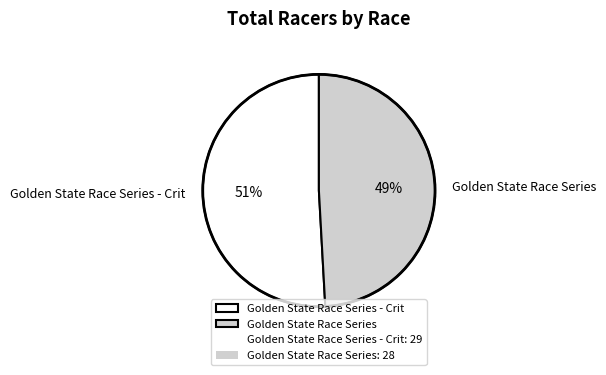

Rank the categories by value from lowest to highest.

Golden State Race Series, Golden State Race Series - Crit